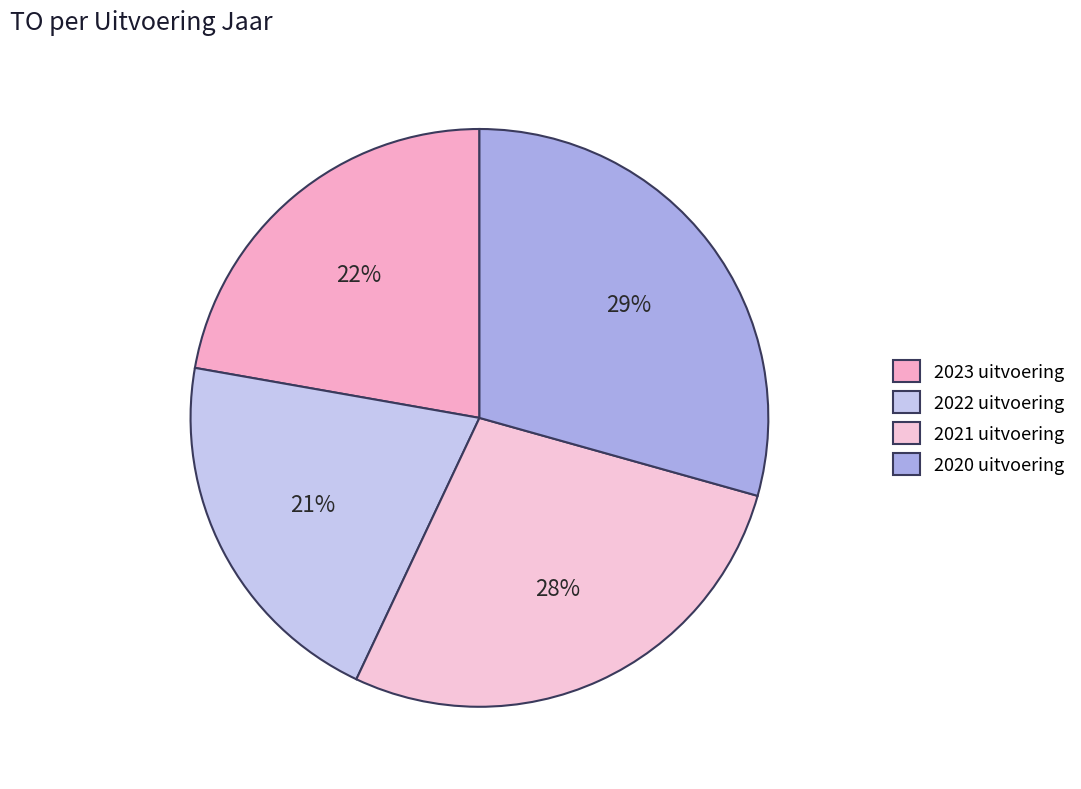

Is there any slice that represents more than half of the pie?

No